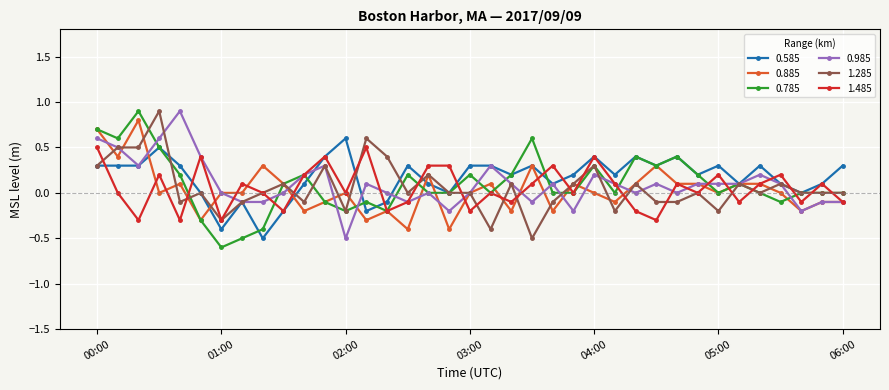

In 1.485, how many points are lower than both neighbors (excluding endpoints)?

13